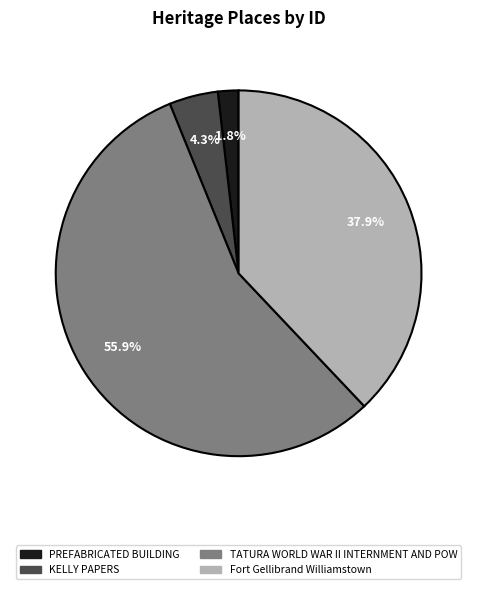

Count the number of slices in the pie.

4